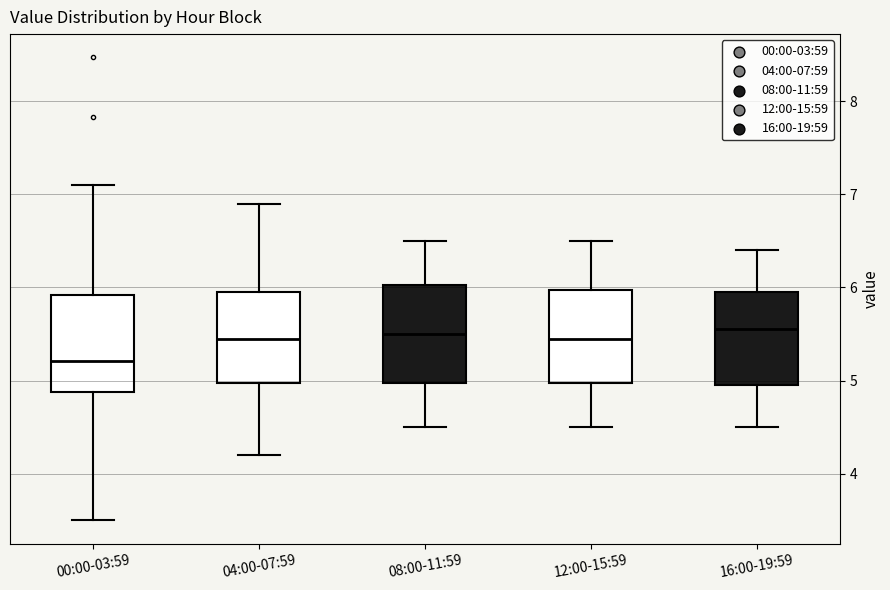

Reading left to right, read every box against the y-axis: the position of its median line, the range the box covers, and the ends of its whiskers. The values are not printed on the chart, so give them approximately, as read against the axis.

00:00-03:59: median 5.2, box 4.9 to 5.9, whiskers 3.5 to 7.1
04:00-07:59: median 5.5, box 5.0 to 6.0, whiskers 4.2 to 6.9
08:00-11:59: median 5.5, box 5.0 to 6.0, whiskers 4.5 to 6.5
12:00-15:59: median 5.5, box 5.0 to 6.0, whiskers 4.5 to 6.5
16:00-19:59: median 5.6, box 5.0 to 6.0, whiskers 4.5 to 6.4